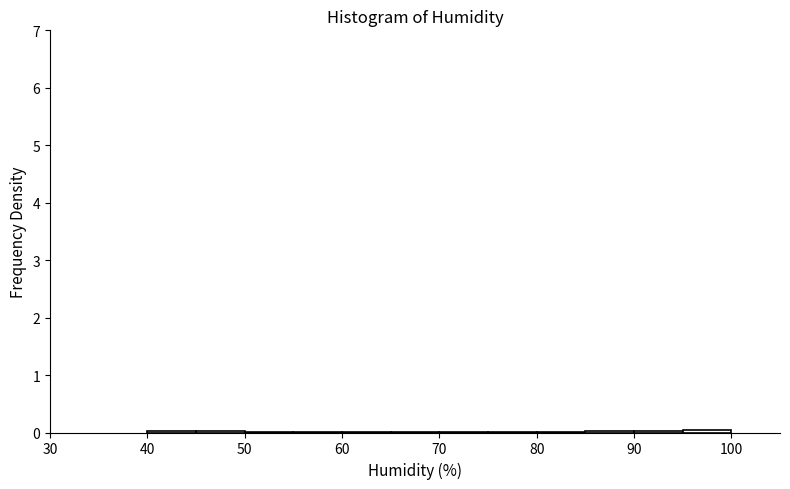

Reading left to right, transcribe this chart: for each bar, give the range it covers on the x-axis and its height. The values are not printed on the chart, so give them approximately, as read against the axis.

40 to 45: under 0.1
45 to 50: under 0.1
50 to 55: under 0.1
55 to 60: under 0.1
60 to 65: under 0.1
65 to 70: under 0.1
70 to 75: under 0.1
75 to 80: under 0.1
80 to 85: under 0.1
85 to 90: under 0.1
90 to 95: under 0.1
95 to 100: under 0.1